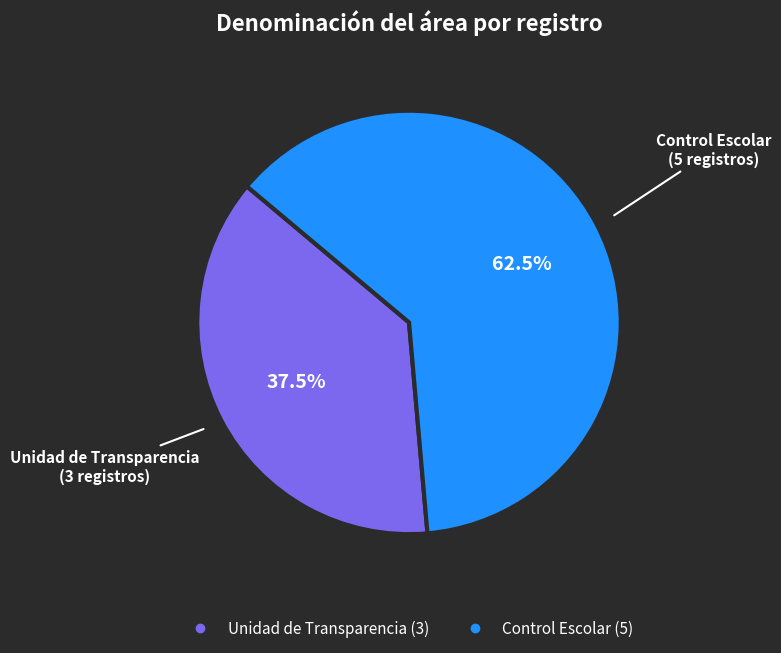

Does any single category account for the majority?

Yes